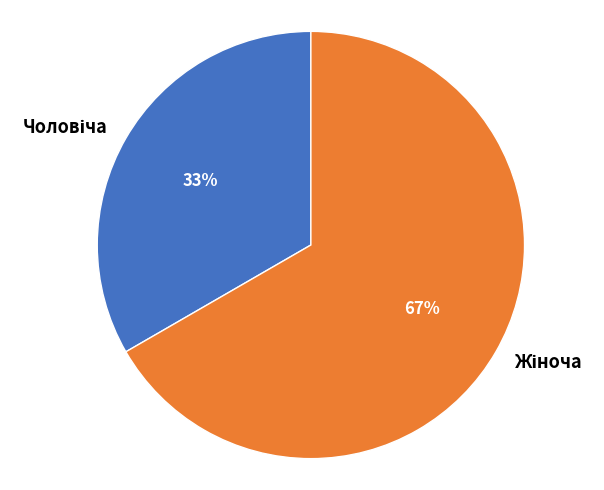

Is there a majority slice in this chart?

Yes